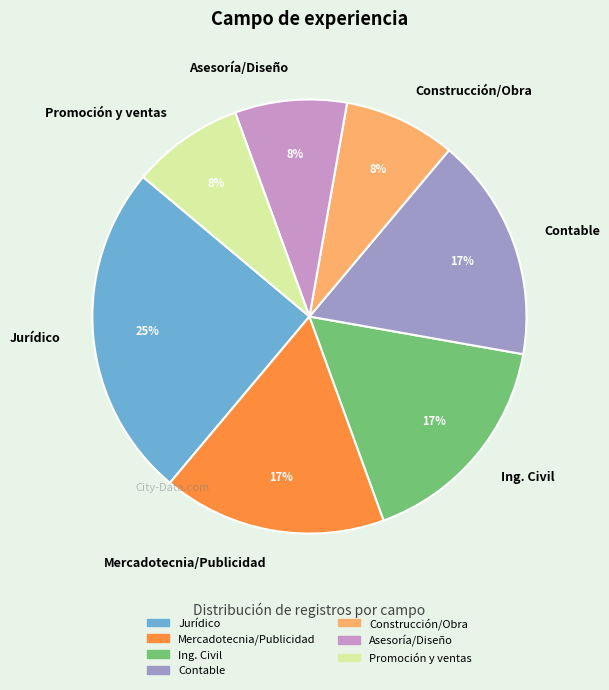

Count the number of slices in the pie.

7